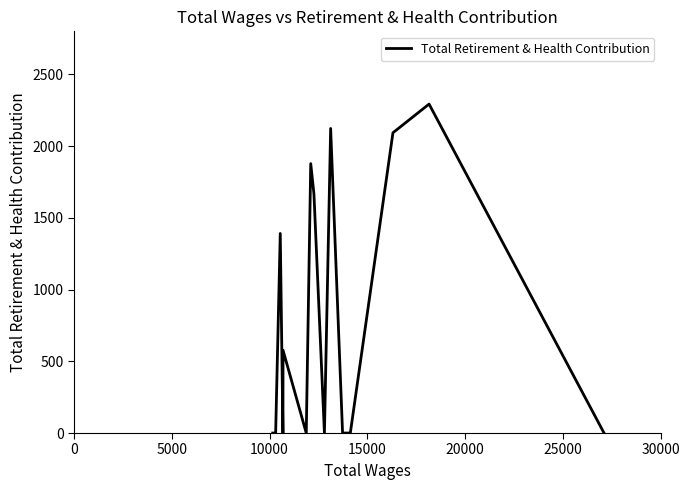

The value at 30000 is 1399. True or false?

False